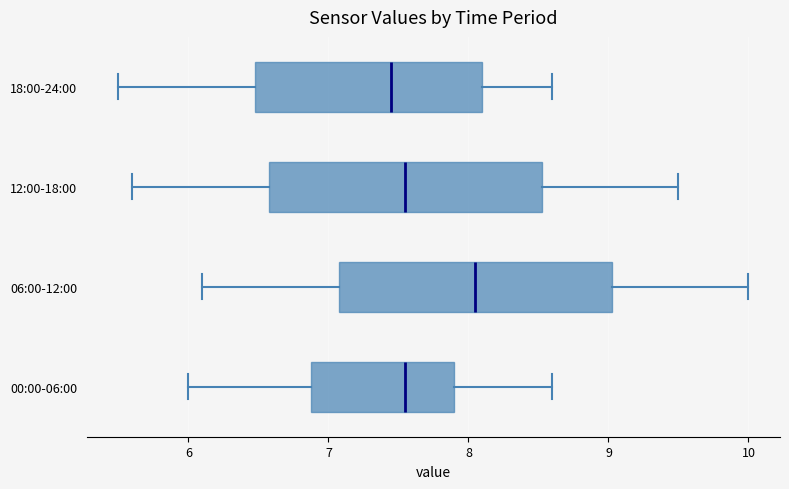

Reading bottom to top, transcribe this box plot: for each box, give where its median line is, the range the box spans, and where its two whiskers end, as read against the x-axis. The values are not printed on the chart, so give them approximately, as read against the axis.

00:00-06:00: median 7.6, box 6.9 to 7.9, whiskers 6.0 to 8.6
06:00-12:00: median 8.1, box 7.1 to 9.0, whiskers 6.1 to 10.0
12:00-18:00: median 7.6, box 6.6 to 8.5, whiskers 5.6 to 9.5
18:00-24:00: median 7.5, box 6.5 to 8.1, whiskers 5.5 to 8.6